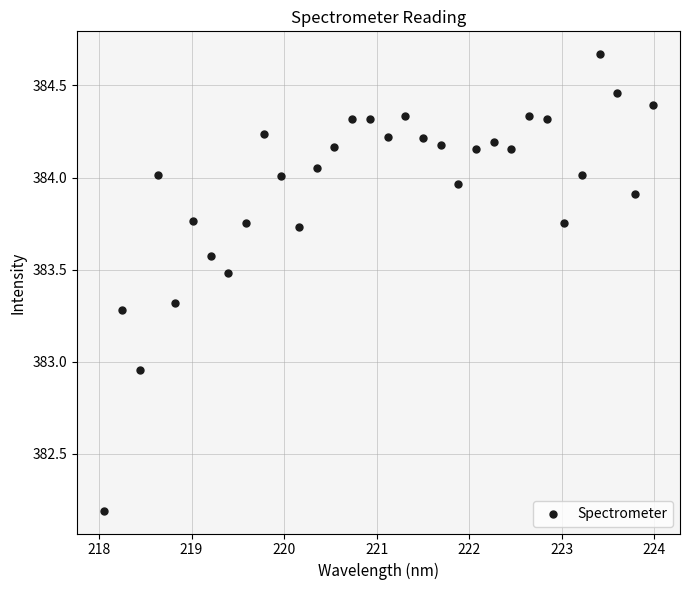

What is the range of Y values (max minus min)?

2.5